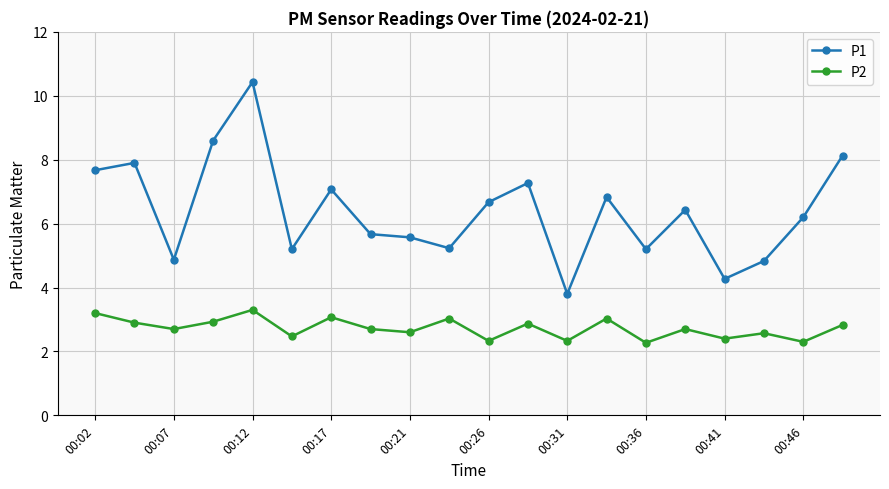

What is the minimum value for P1?

3.8